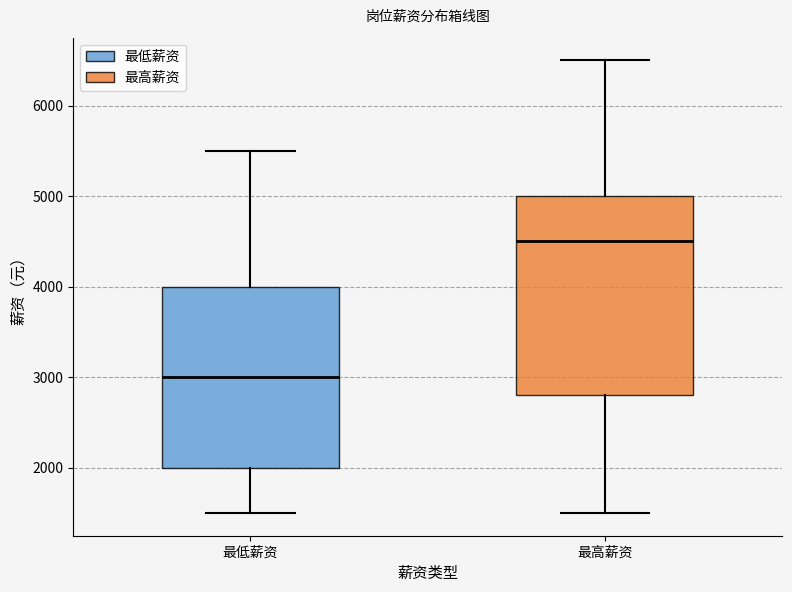

Where is the upper edge of the box for 最低薪资 on the y-axis? The values are not printed on the chart, so give them approximately, as read against the axis.

4000